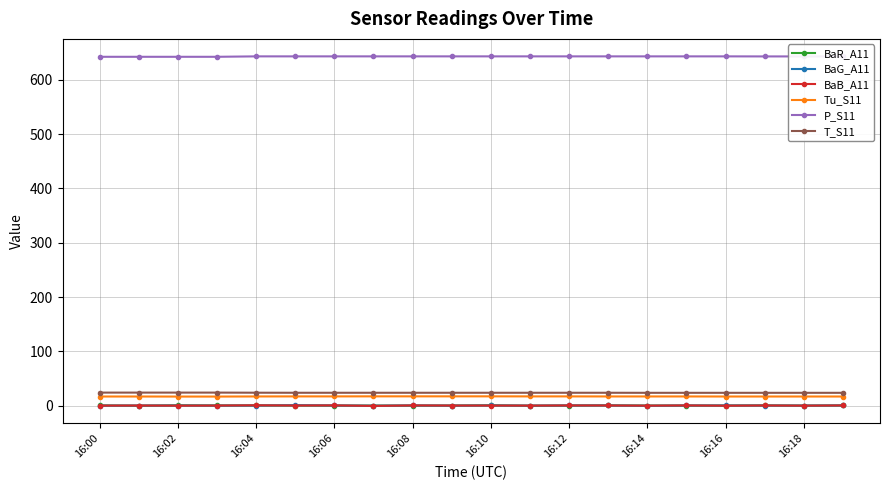

What is the difference between the second highest and minimum values in the Tu_S11 series?

0.4